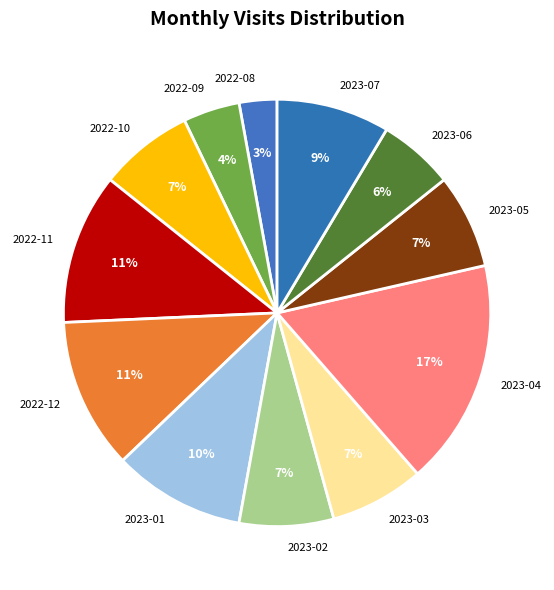

Approximately how many times larger is the value at 2023-02 compared to 2023-07?

0.8